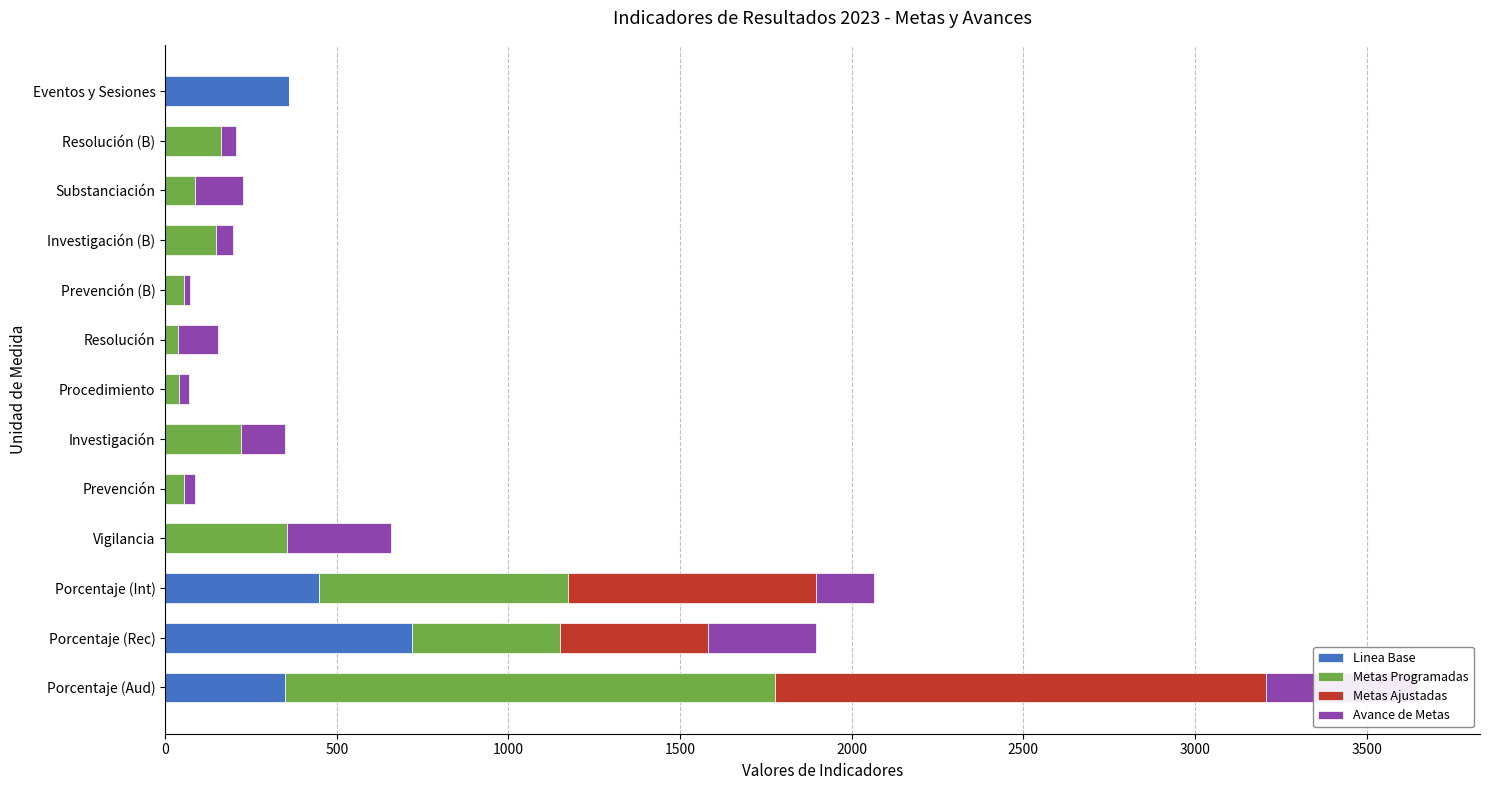

What is the total value across all series at Substanciación?

227